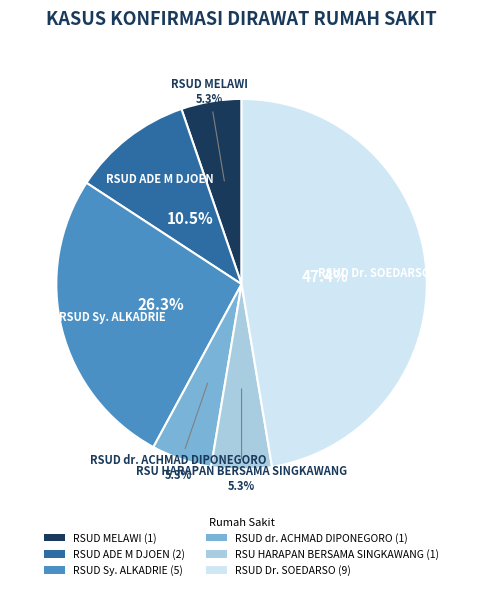

To the nearest percent, what percentage of the pie is RSUD dr. ACHMAD DIPONEGORO?

5%